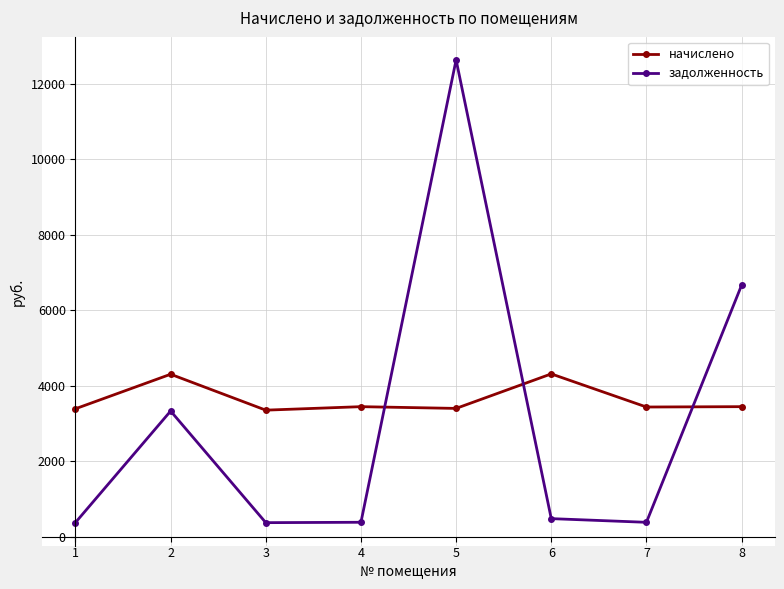

What is the value of the задолженность point at the 4th from the left?

382.7